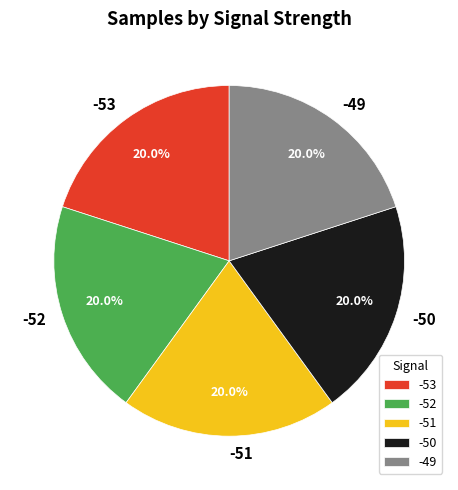

Is there any slice that represents more than half of the pie?

No